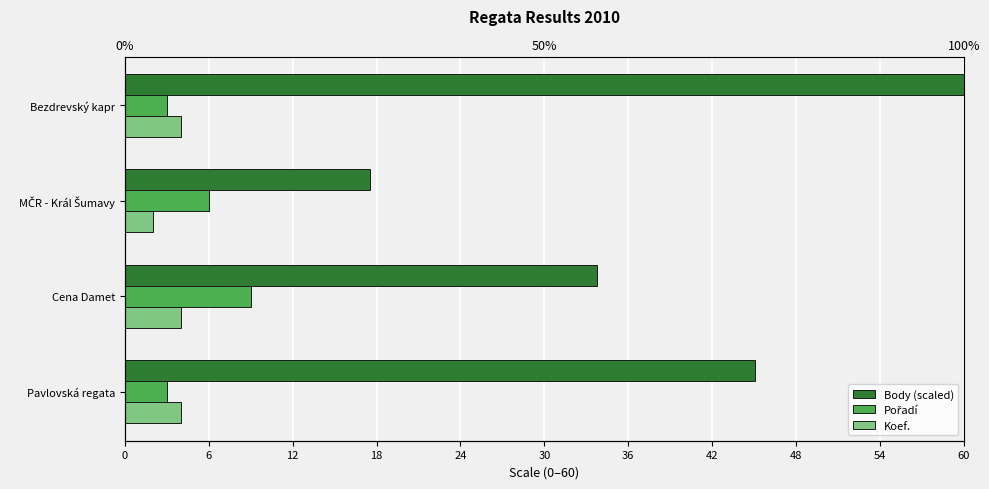

What is the spread (max minus min) of values at Bezdrevský kapr?

57.0